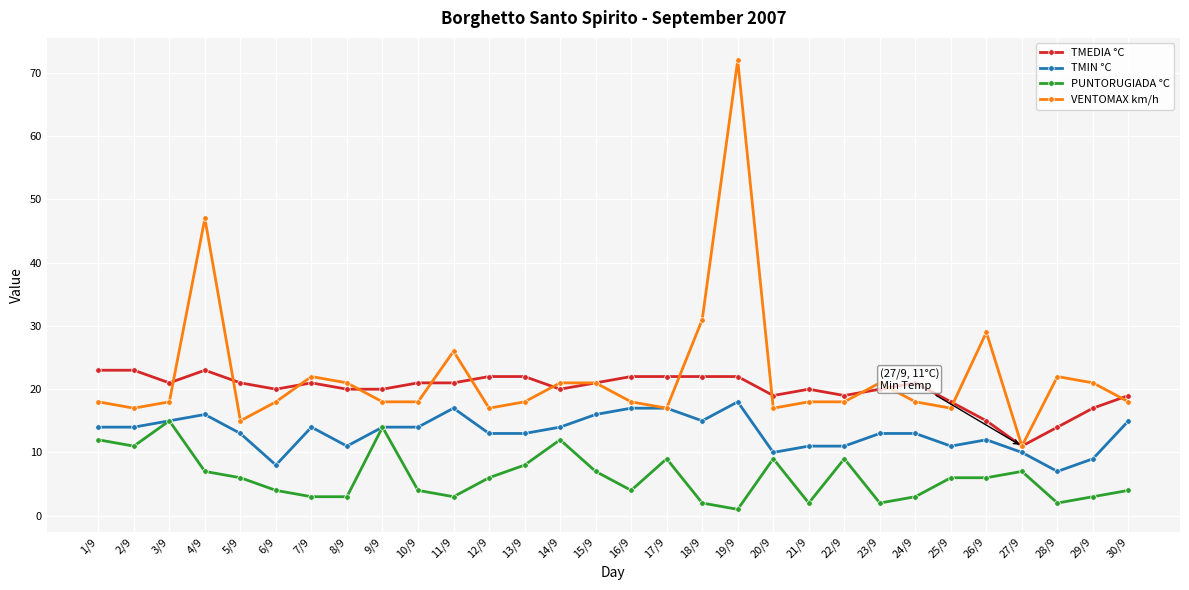

Where is TMIN °C nearest to the value 12?

26/9